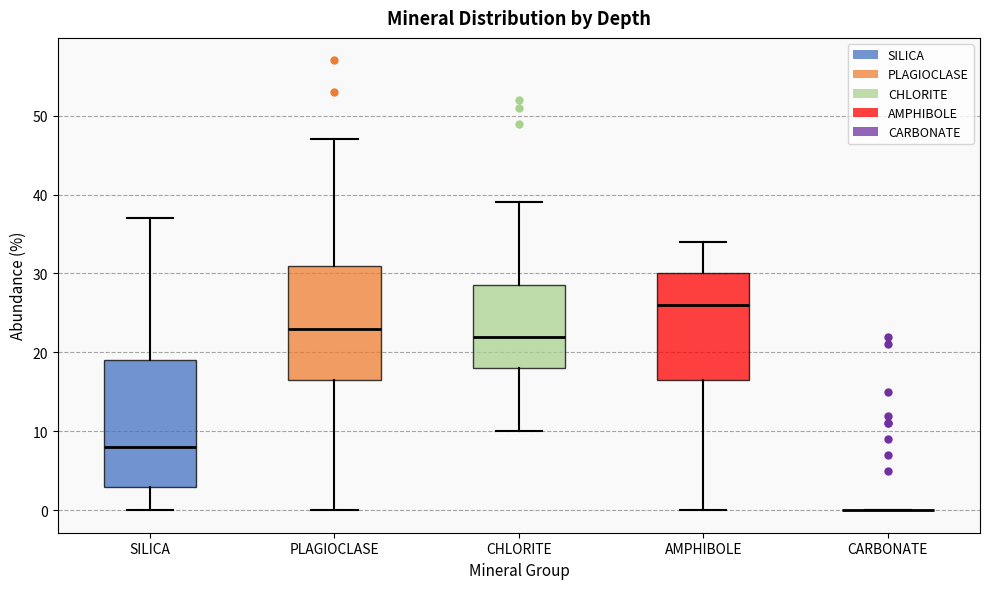

Which box is the tallest, from its lower edge to its upper edge?

SILICA